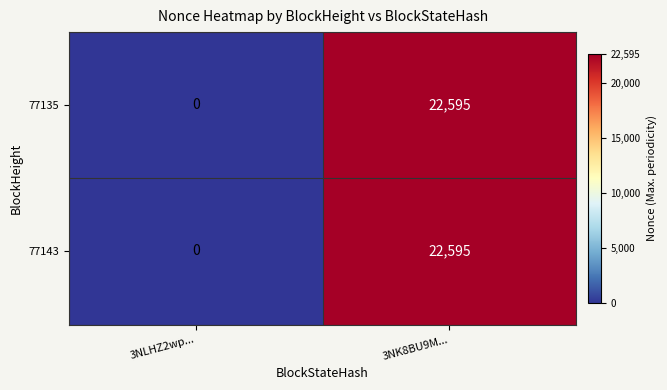

Reading right to left, list all the values displayed in this chart.

77135: 3NK8BU9M...=22595	3NLHZ2wp...=0
77143: 3NK8BU9M...=22595	3NLHZ2wp...=0